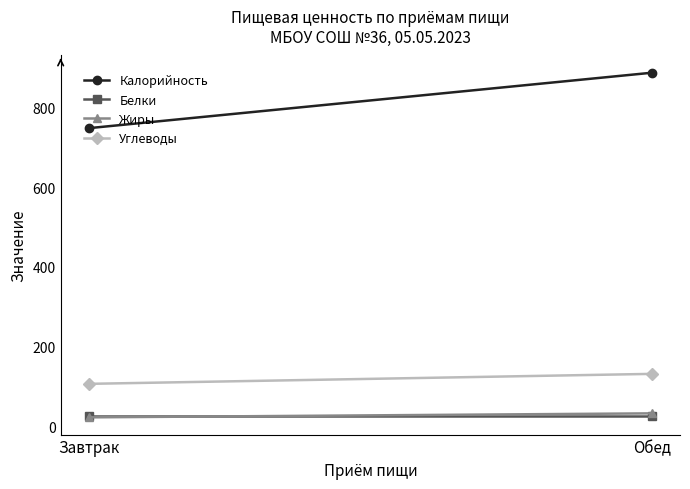

What is the spread (max minus min) of values at Обед?

860